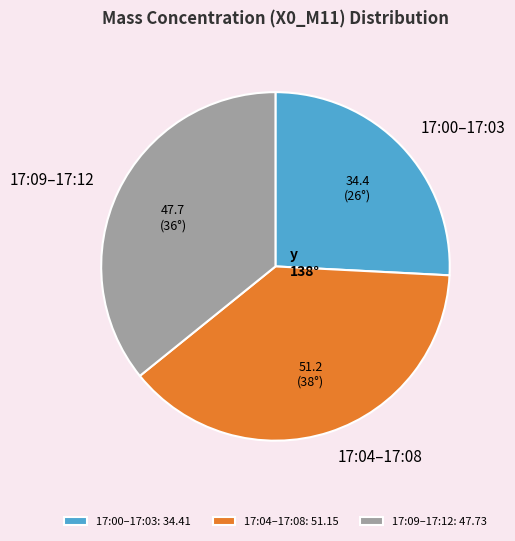

Is there a majority slice in this chart?

No